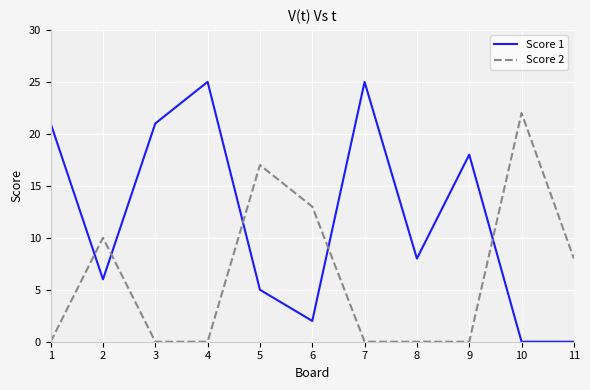

Does the chart have visible grid lines?

Yes